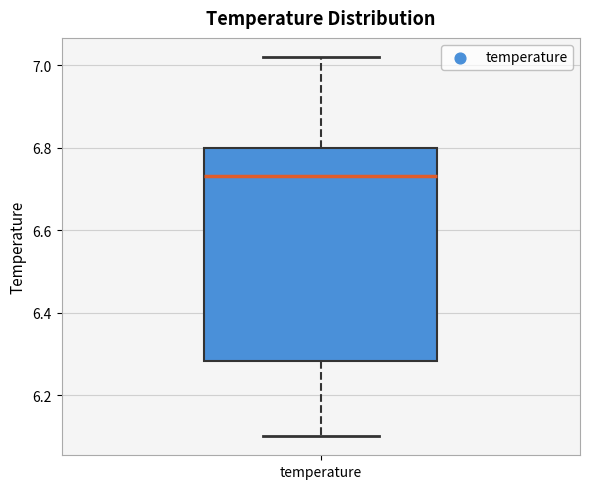

Where is the upper edge of the box for temperature on the y-axis? The values are not printed on the chart, so give them approximately, as read against the axis.

6.80